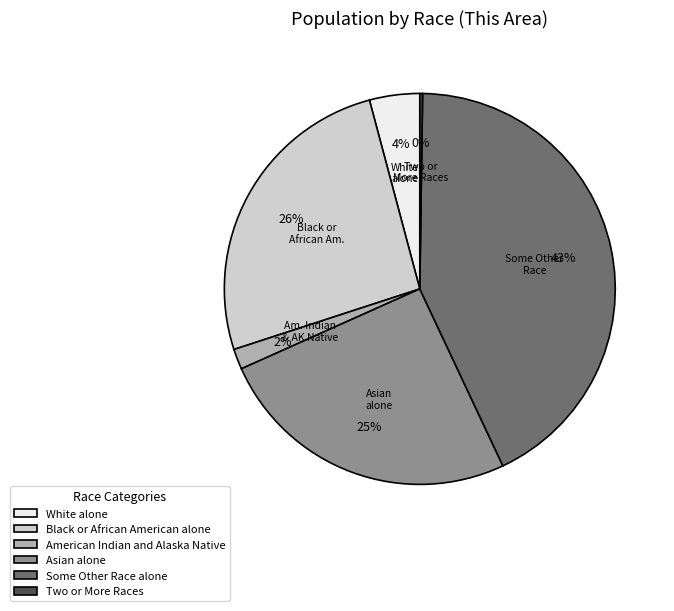

Is there any slice that represents more than half of the pie?

No